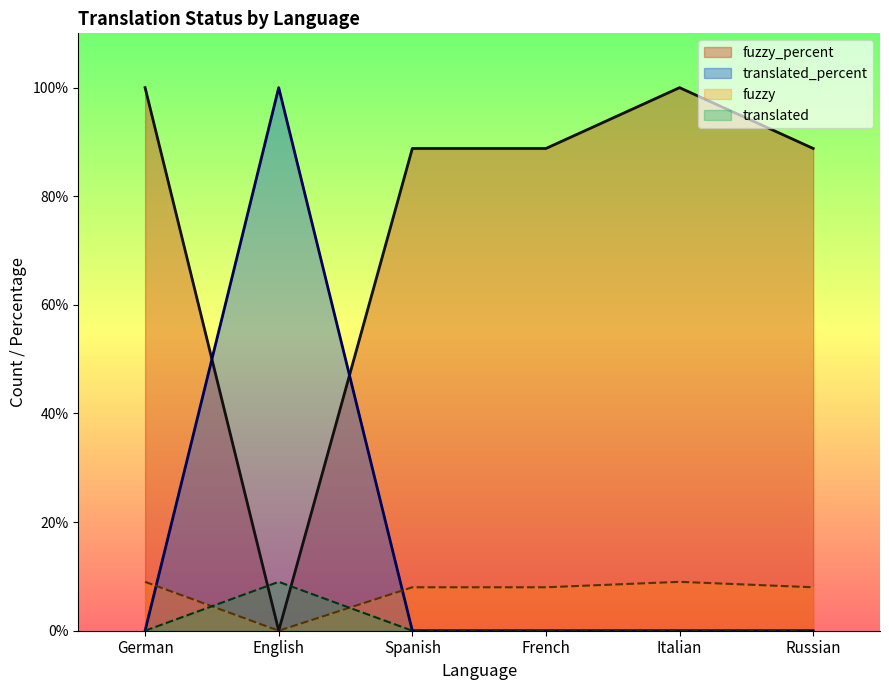

What position from the right is Spanish?

4